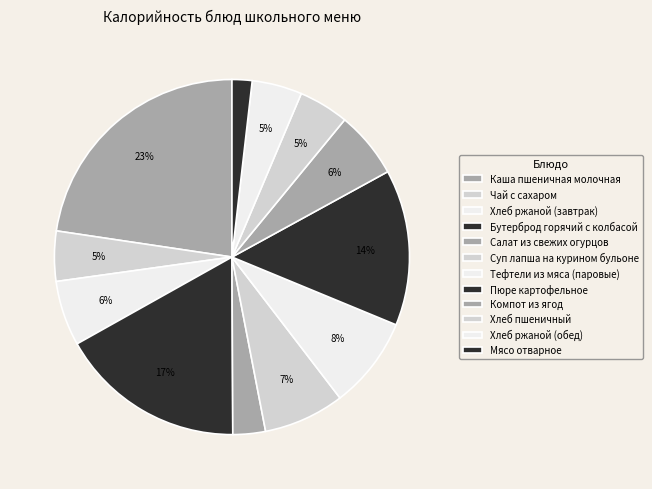

Is there any slice that represents more than half of the pie?

No